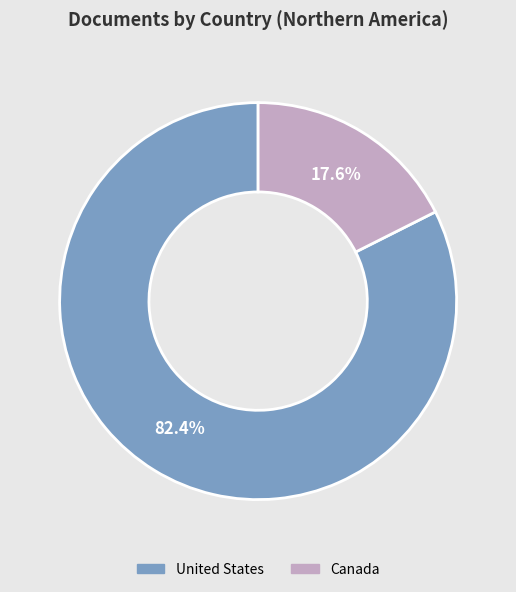

What is the total percentage of United States and Canada?

100.0%